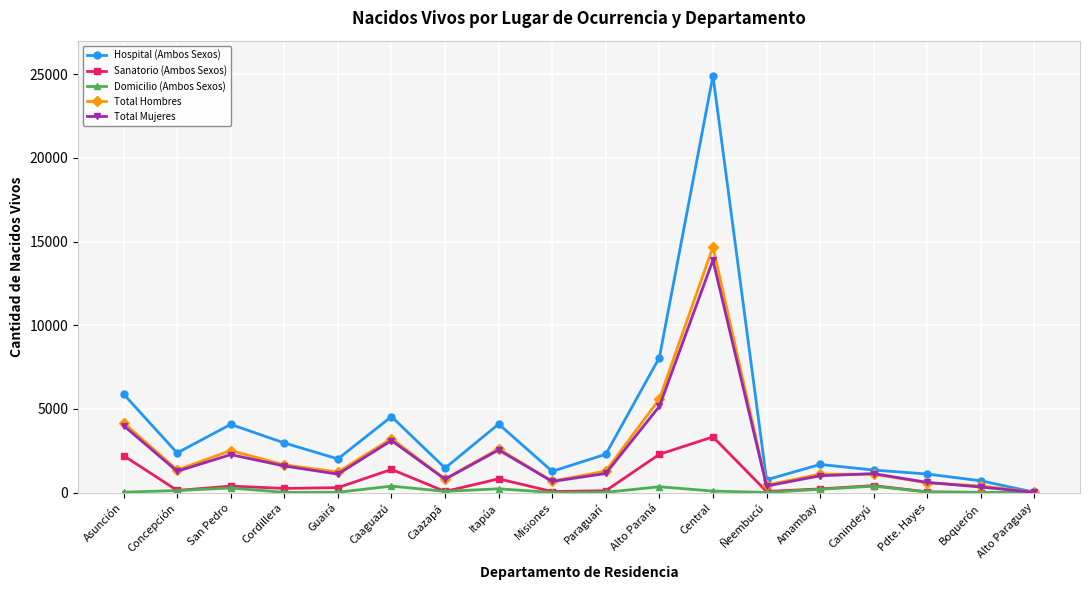

What is the difference between the maximum and minimum values in the Total Hombres series?

14662